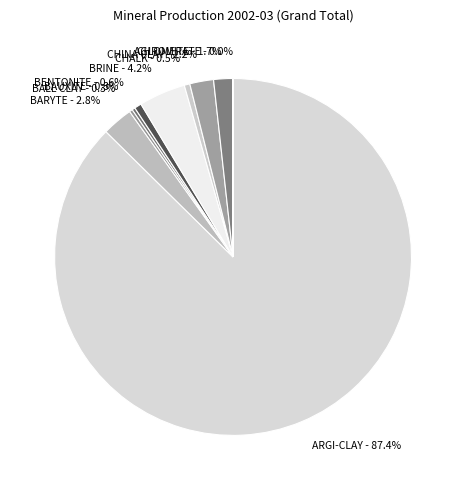

Which slice is the largest?

ARGI-CLAY